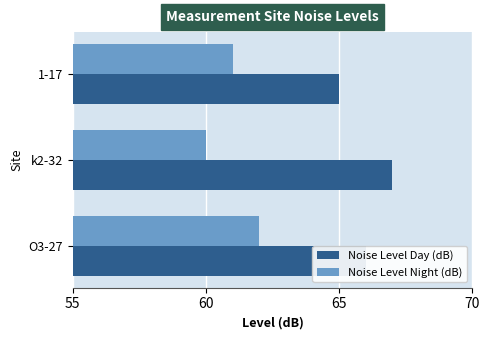

What is the lowest value of the Noise Level Day (dB) series?

65